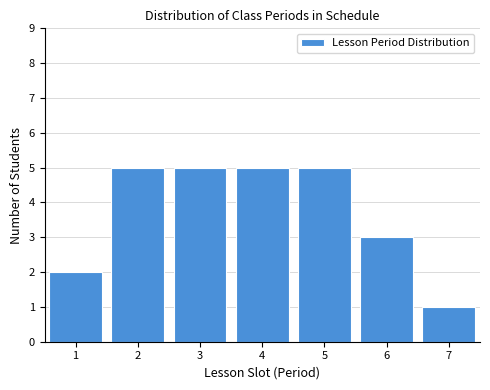

Reading right to left, extract all data points from this chart.

7=1	6=3	5=5	4=5	3=5	2=5	1=2